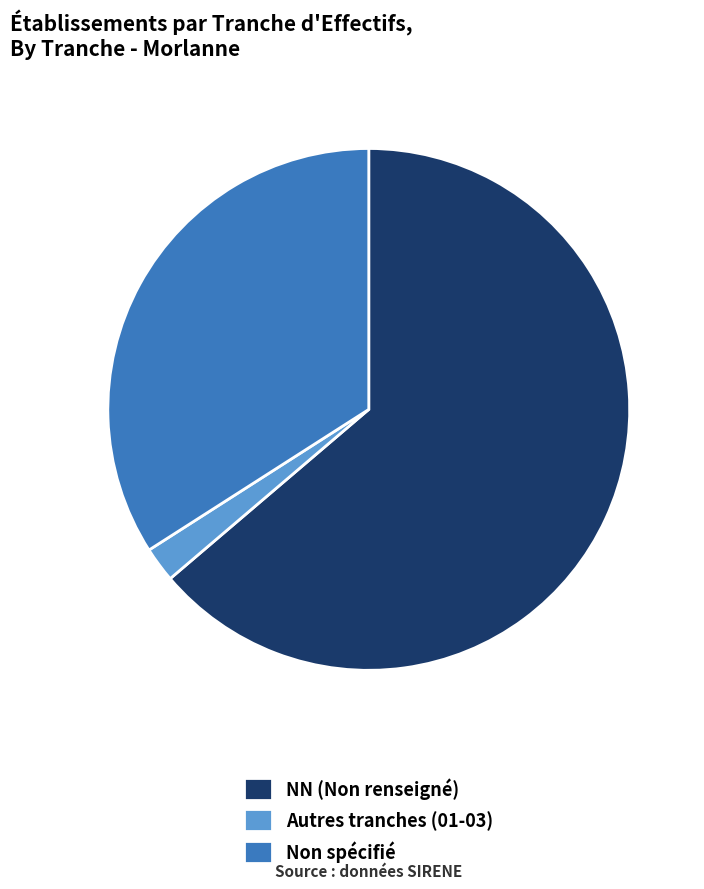

Rank the categories by value from lowest to highest.

Autres tranches (01-03), Non spécifié, NN (Non renseigné)